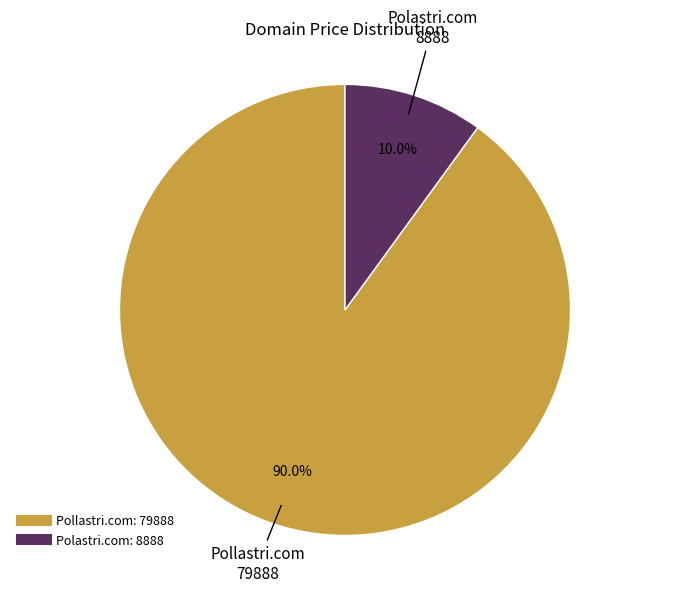

To the nearest percent, what is the average slice percentage?

50%